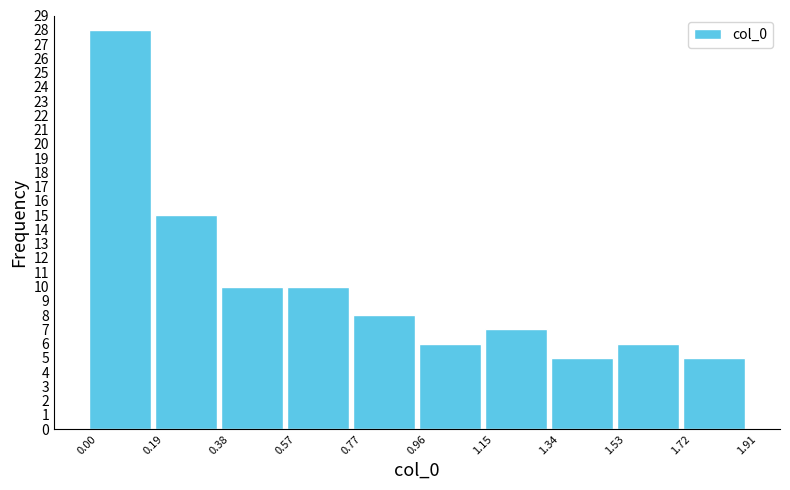

Reading left to right, list every bar in this chart as the range it spans on the x-axis followed by its height. The values are not printed on the chart, so give them approximately, as read against the axis.

0.00 to 0.19: 28
0.19 to 0.38: 15
0.38 to 0.57: 10
0.57 to 0.77: 10
0.77 to 0.96: 8
0.96 to 1.15: 6
1.15 to 1.34: 7
1.34 to 1.53: 5
1.53 to 1.72: 6
1.72 to 1.91: 5